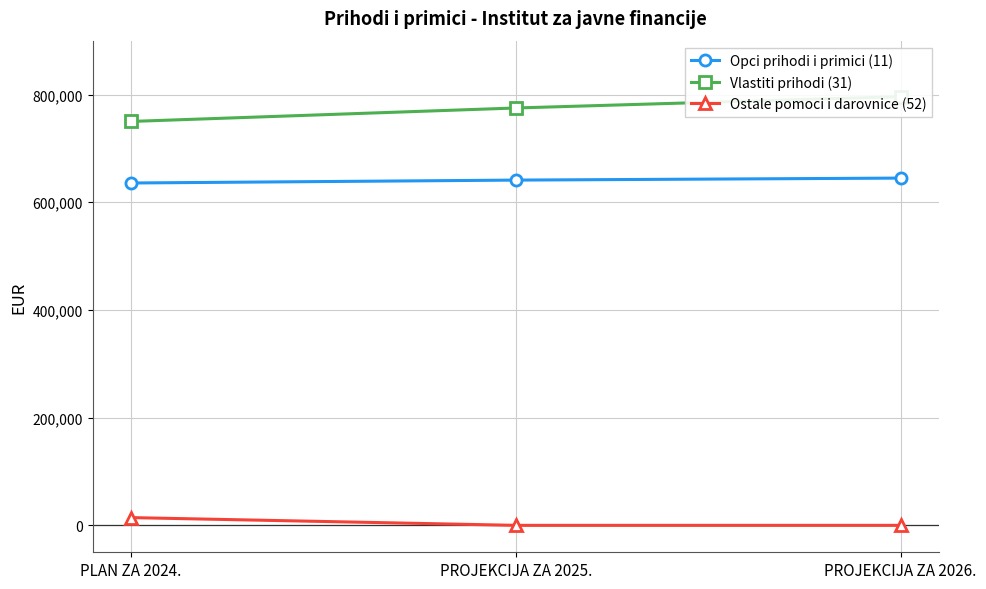

What is the total value across all series at PROJEKCIJA ZA 2025.?

1416093